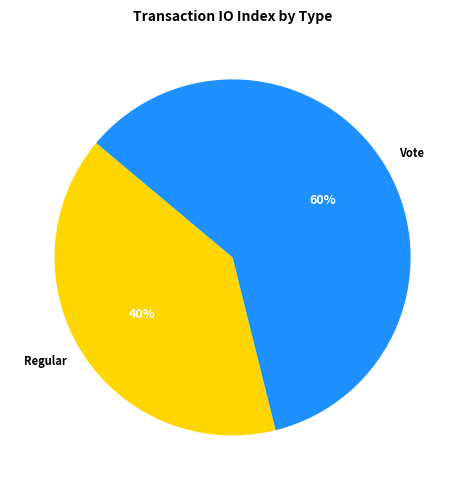

Is Regular the majority of the pie?

No